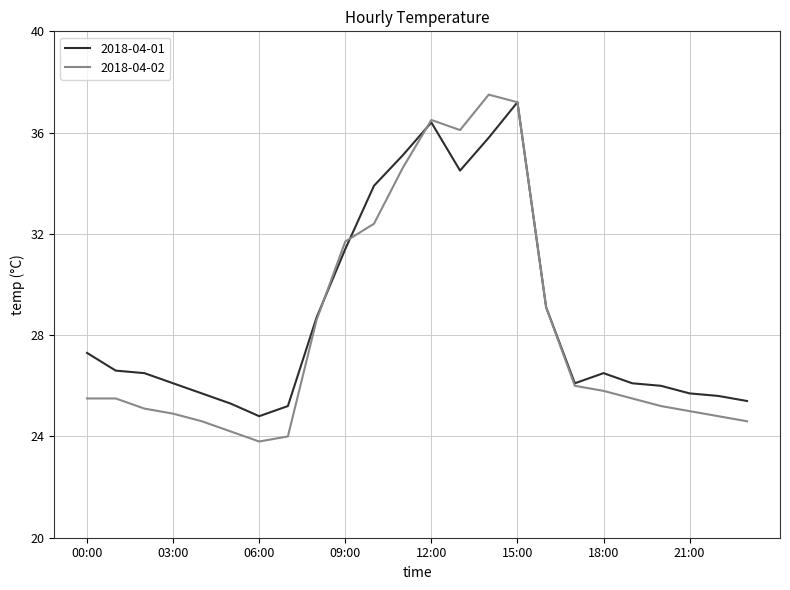

Rank the series by their maximum value, from lowest to highest.

2018-04-01, 2018-04-02